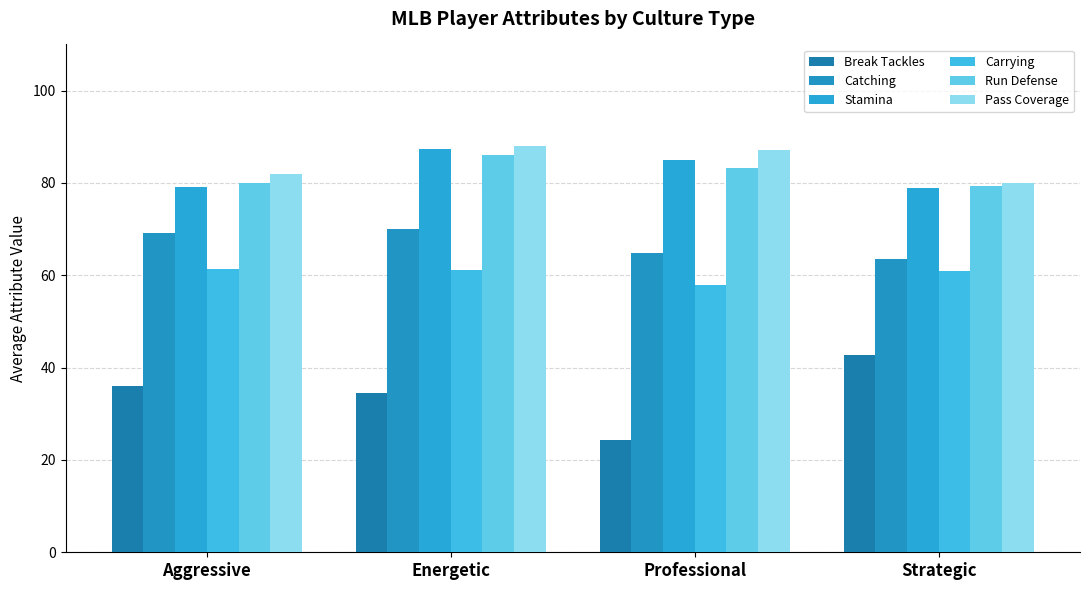

What is the lowest value of the Break Tackles series?

24.3